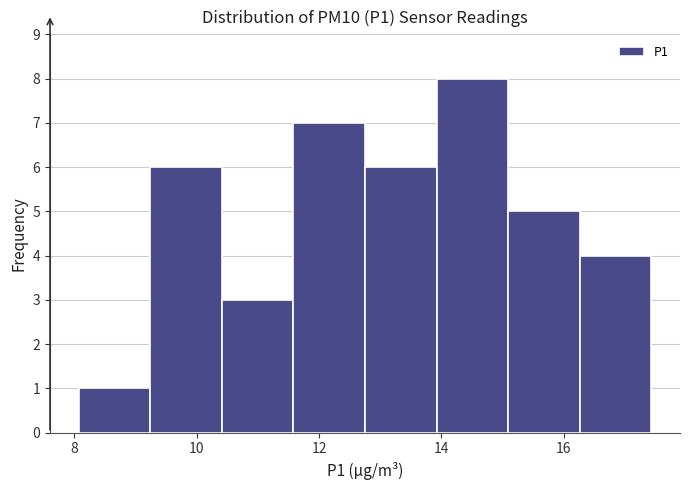

Reading left to right, list every bar in this chart as the range it spans on the x-axis followed by its height. Neither the bar edges nor the heights are printed on the chart, so give them approximately, as read against the axes.

8.0 to 9.2: 1
9.2 to 10.4: 6
10.4 to 11.6: 3
11.6 to 12.8: 7
12.8 to 14.0: 6
14.0 to 15.0: 8
15.0 to 16.2: 5
16.2 to 17.4: 4